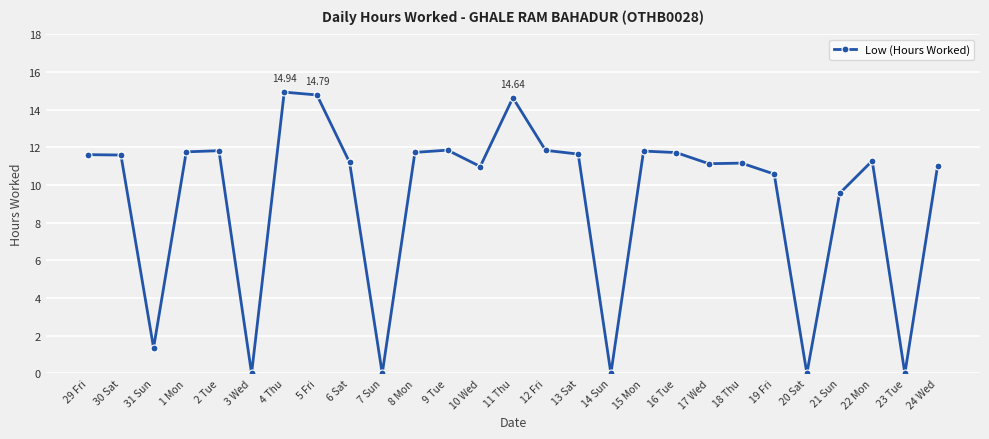

What is the difference between the second highest and second lowest values?

14.8